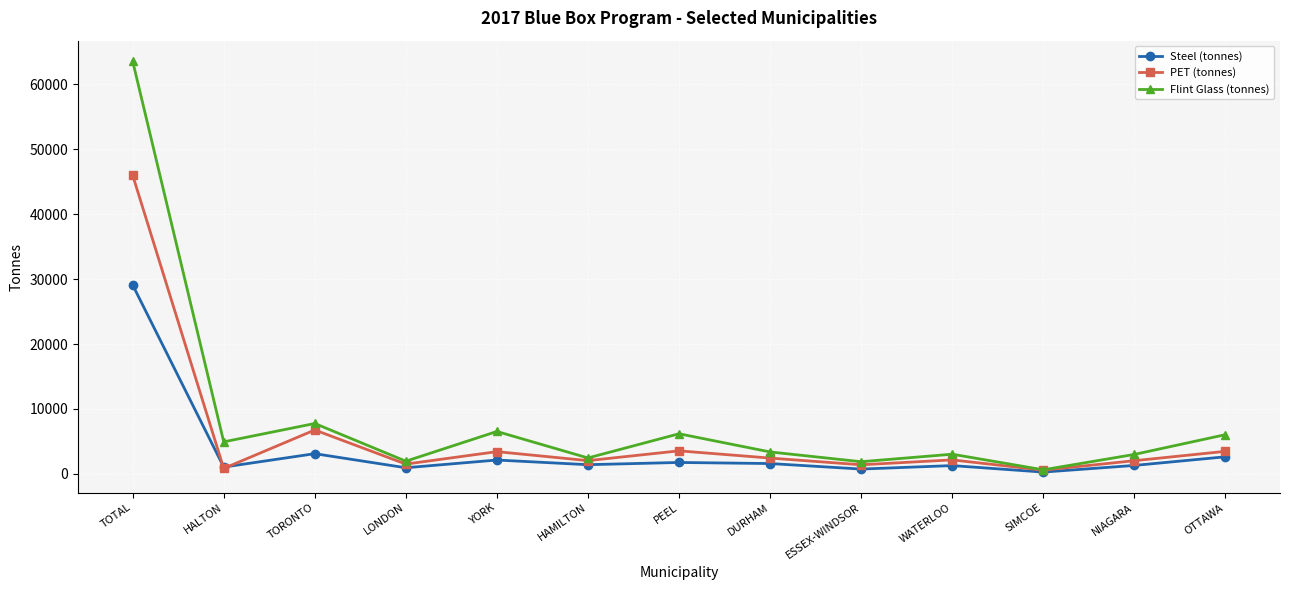

Which series has the largest range (max minus min)?

Flint Glass (tonnes)